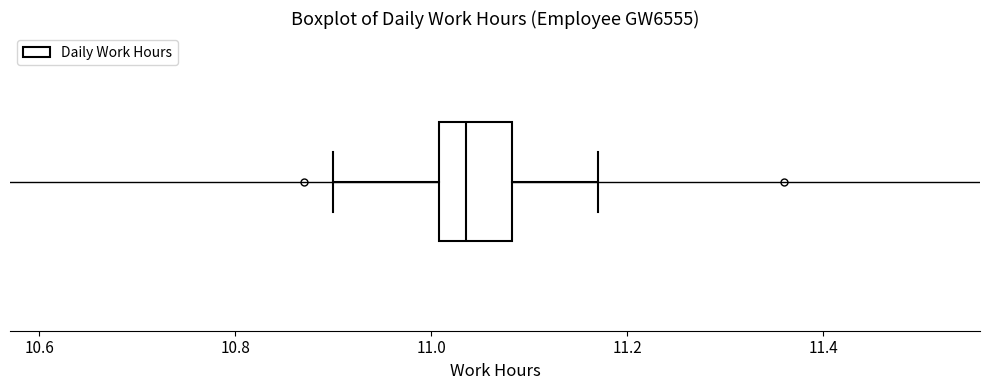

Read this box plot against the x-axis: the position of the median line, the range covered by the box, and the ends of both whiskers. The values are not printed on the chart, so give them approximately, as read against the axis.

median 11.04, box 11.00 to 11.08, whiskers 10.90 to 11.18